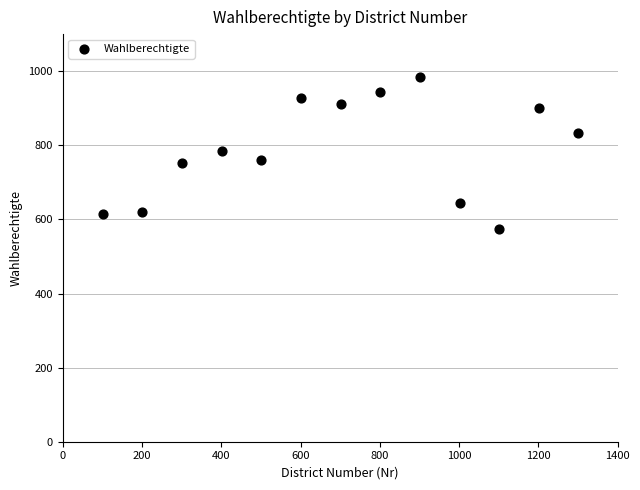

What is the range of Y values (max minus min)?

411